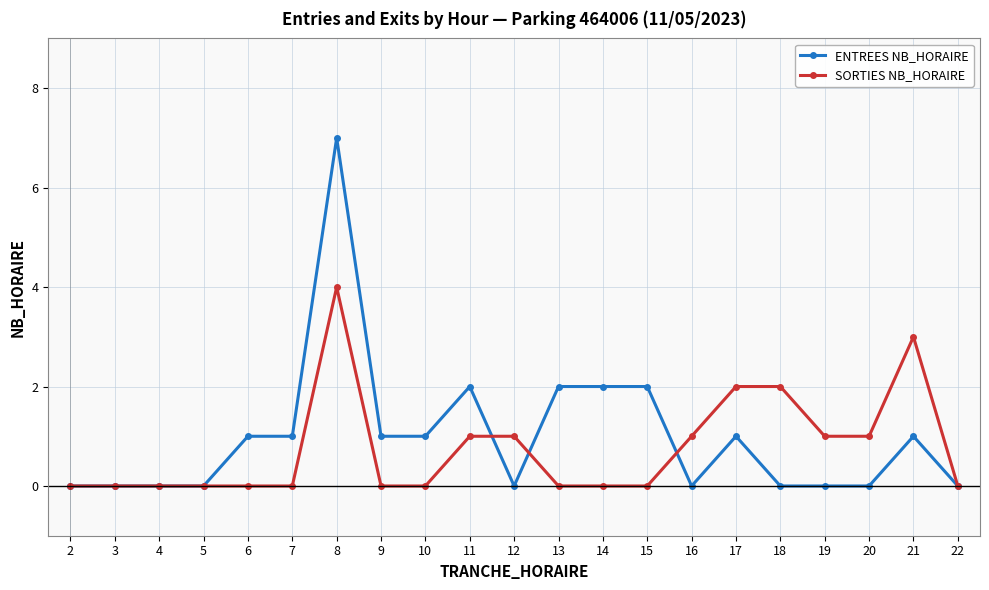

List the series in order of their peak value, lowest first.

SORTIES NB_HORAIRE, ENTREES NB_HORAIRE